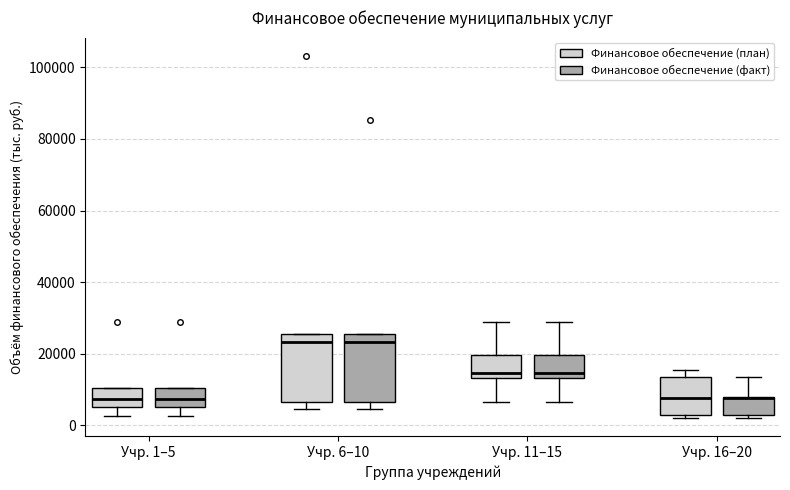

Where does the median line of the box for Учр. 6–10 (Финансовое обеспечение (факт)) sit on the y-axis? The values are not printed on the chart, so give them approximately, as read against the axis.

24000